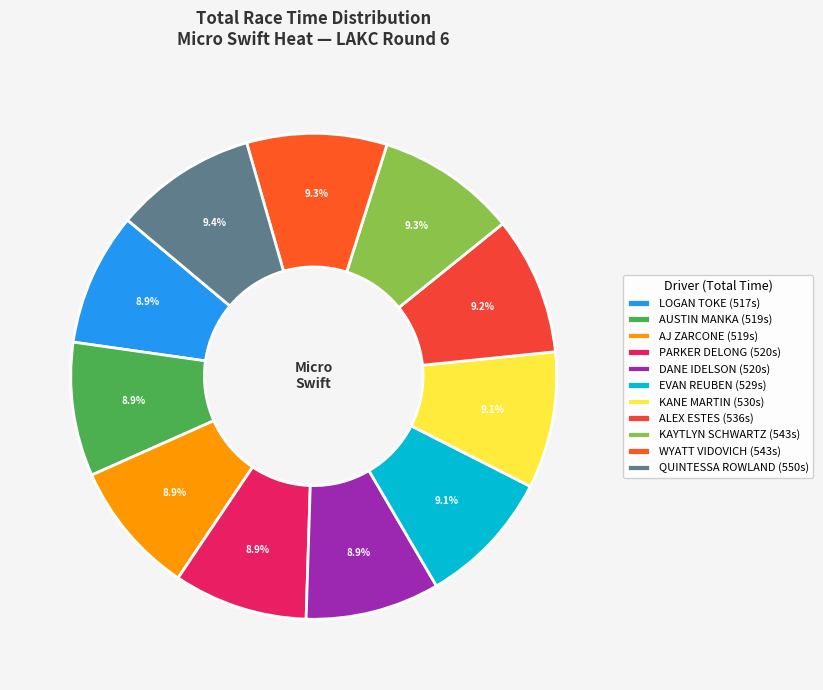

Rank the categories by value from highest to lowest.

QUINTESSA ROWLAND, WYATT VIDOVICH, KAYTLYN SCHWARTZ, ALEX ESTES, KANE MARTIN, EVAN REUBEN, DANE IDELSON, PARKER DELONG, AJ ZARCONE, AUSTIN MANKA, LOGAN TOKE